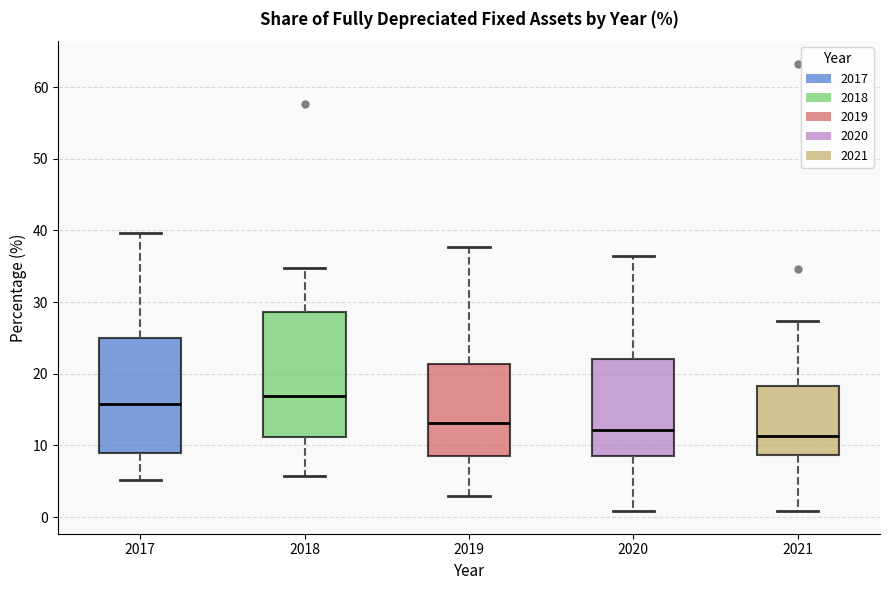

Where does the upper whisker of the box at x = 2018 end on the y-axis? The values are not printed on the chart, so give them approximately, as read against the axis.

35